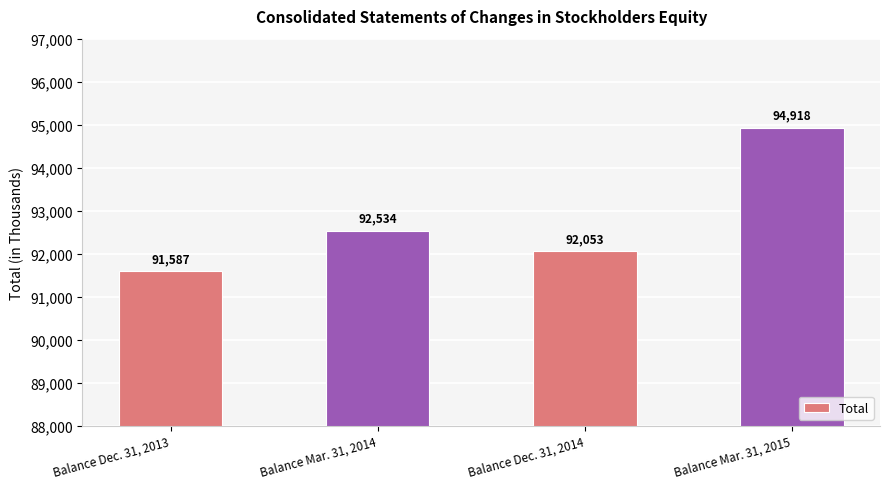

Where is the data nearest to the value 93252?

Balance Mar. 31, 2014